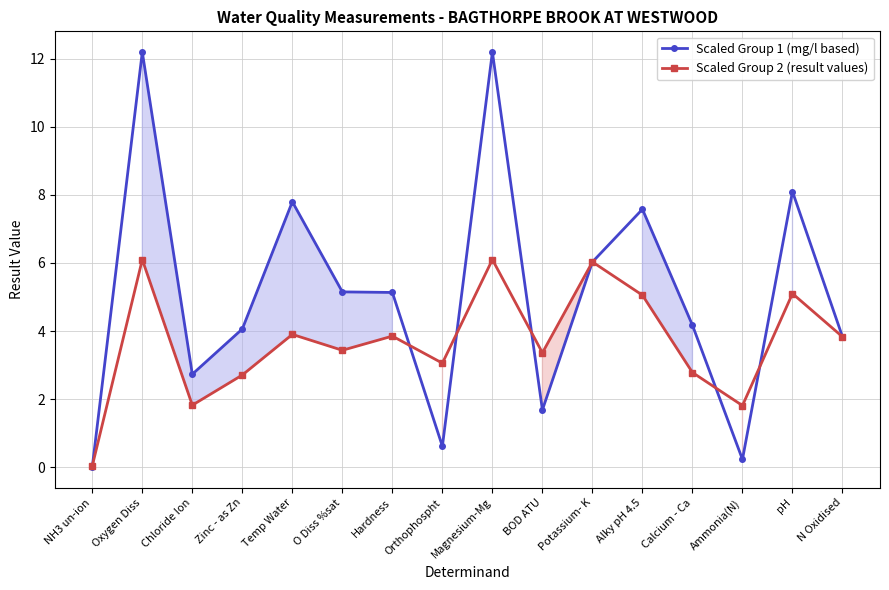

Rank the series at Ammonia(N) from lowest to highest value.

Scaled Group 1 (mg/l based), Scaled Group 2 (result values)